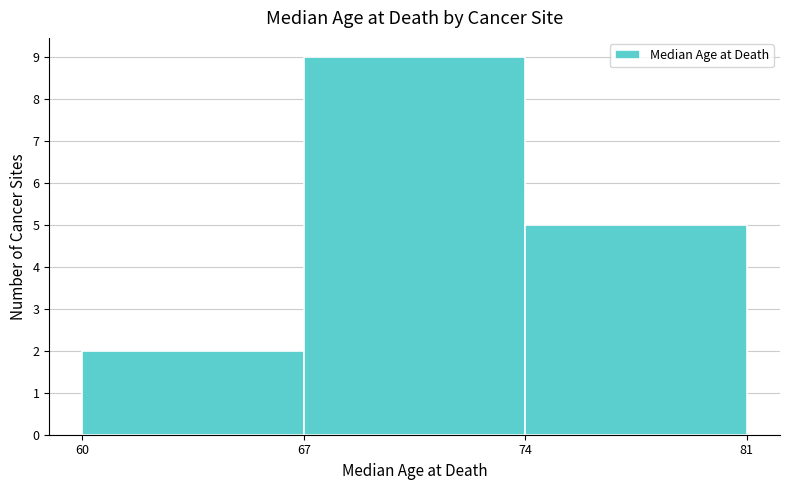

How tall is the bar that spans 74 to 81 on the x-axis? The values are not printed on the chart, so give them approximately, as read against the axis.

5